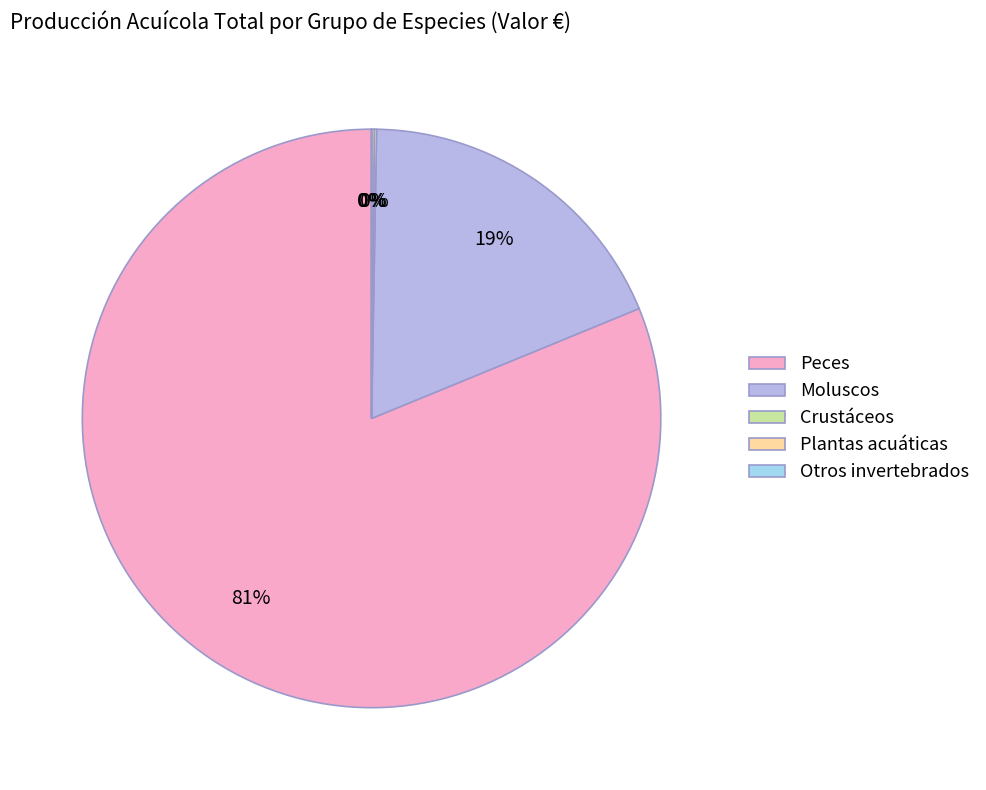

Is it true that Peces is 93% of the pie?

False